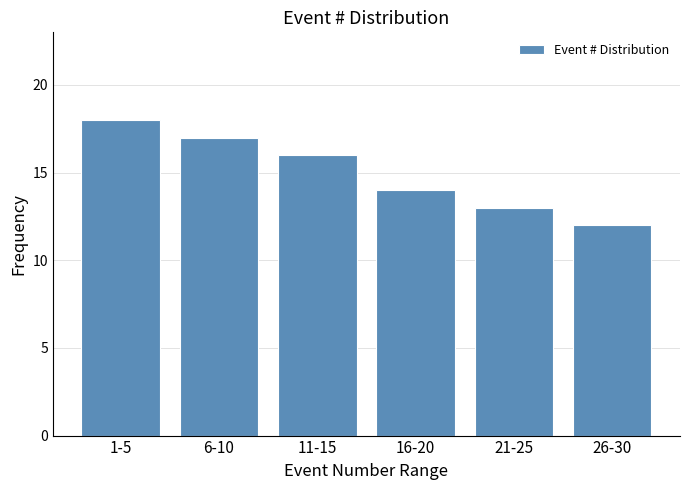

Reading left to right, transcribe all the data shown in this chart.

1-5=18	6-10=17	11-15=16	16-20=14	21-25=13	26-30=12